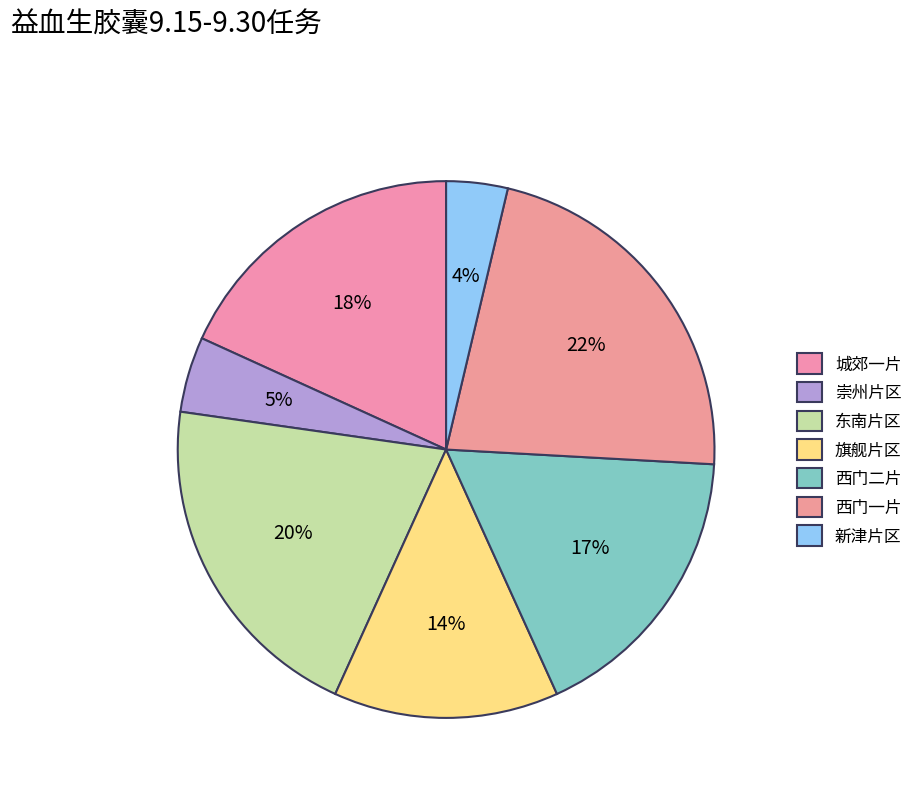

How many segments does this pie chart have?

7